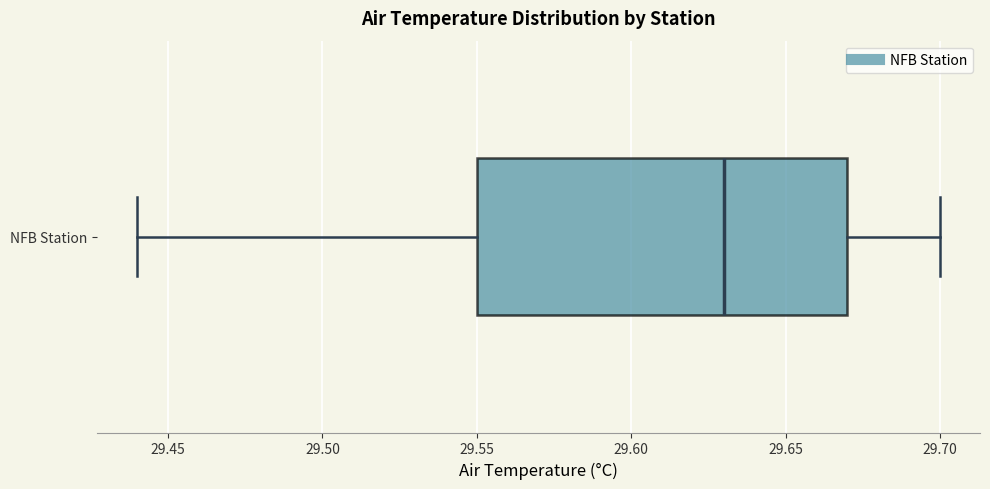

Transcribe this box plot: give where the median line is, the range the box spans, and where the two whiskers end, as read against the x-axis. The values are not printed on the chart, so give them approximately, as read against the axis.

median 29.63, box 29.55 to 29.67, whiskers 29.44 to 29.70